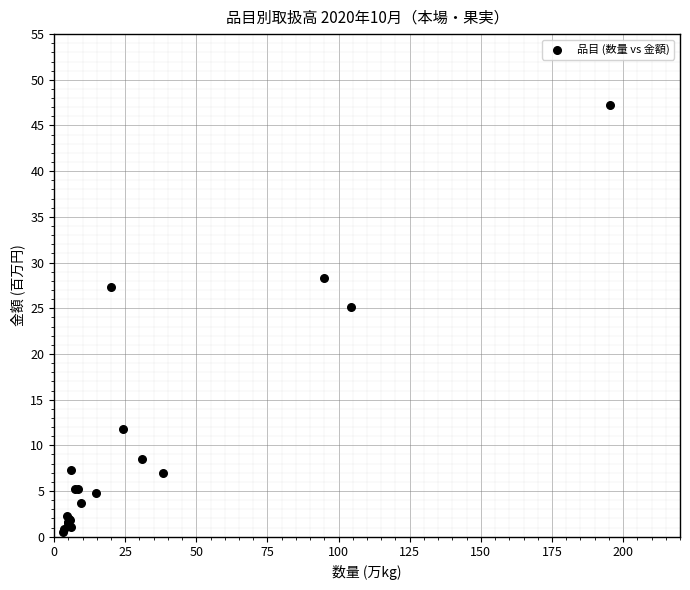

What Y value in the scatter plot is closest to 23?

25.2